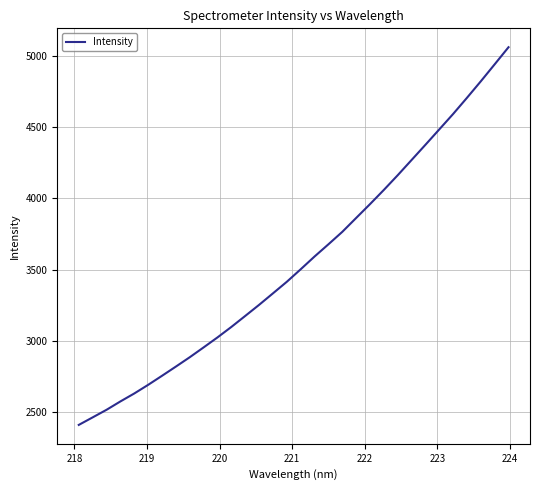

What is the minimum value shown in the chart?

2409.9